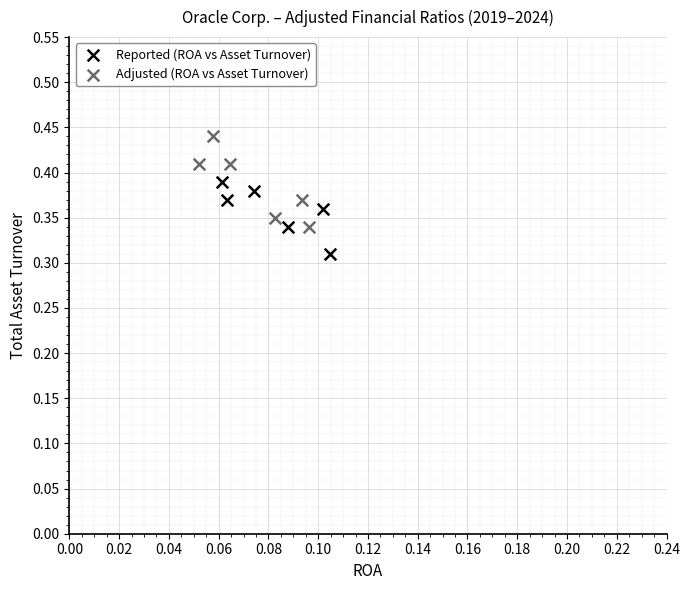

Which series reaches the maximum Y coordinate?

Adjusted (ROA vs Asset Turnover)